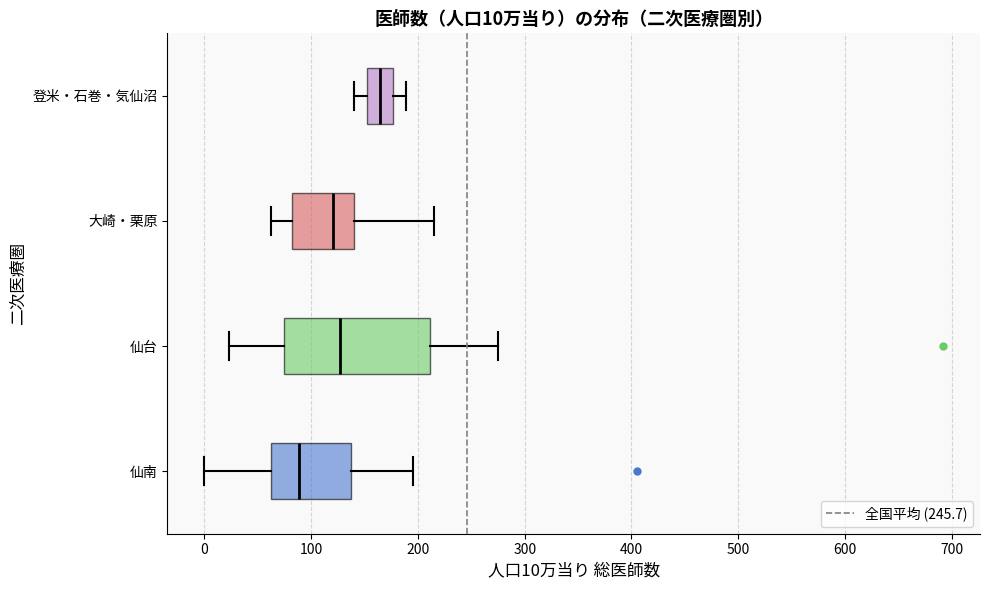

Which box has the furthest to the left median line?

仙南